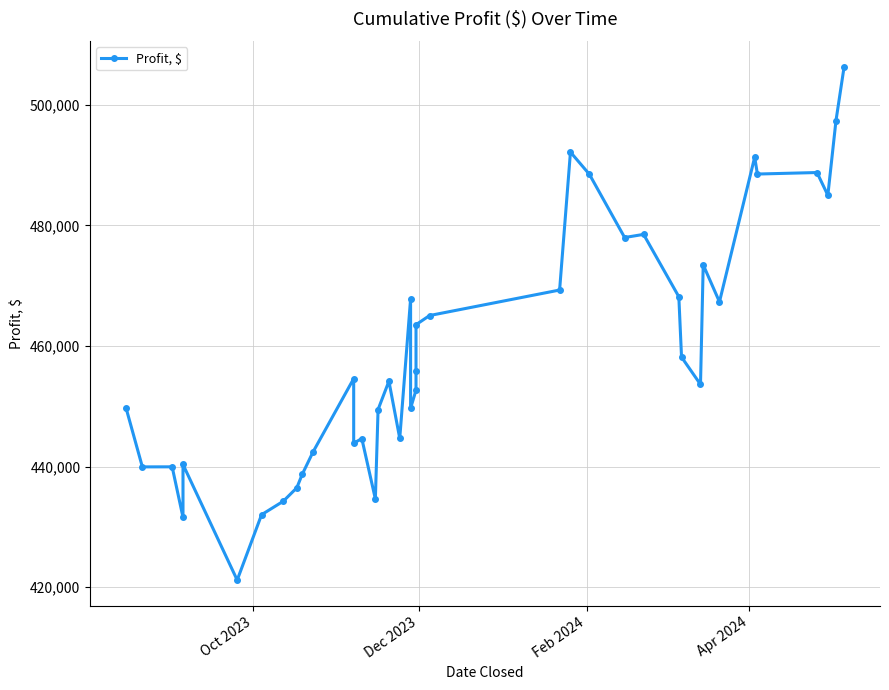

What is the sum of all values?

18371206